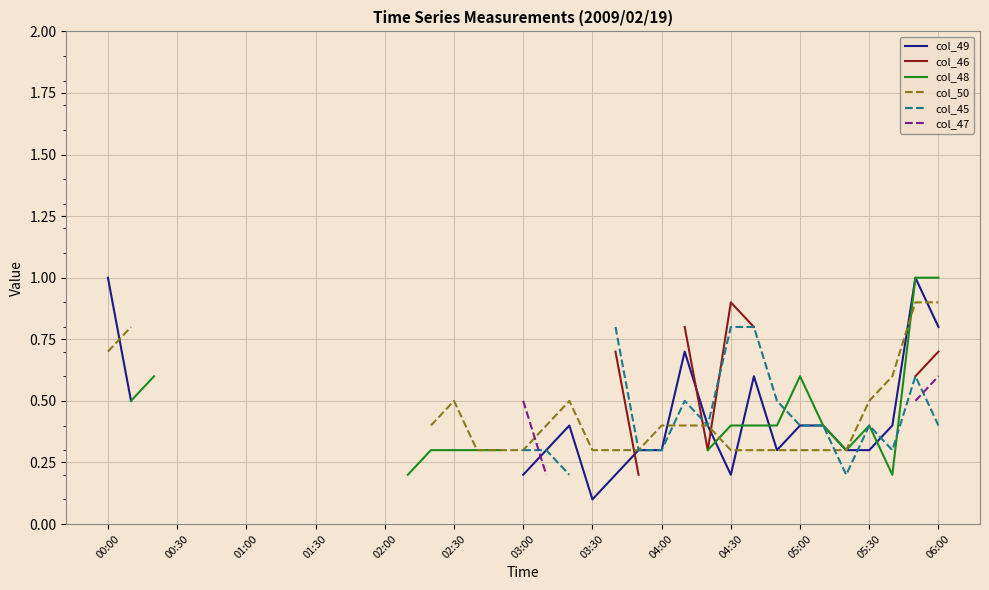

True or false: col_48 and col_46 intersect in this chart.

False